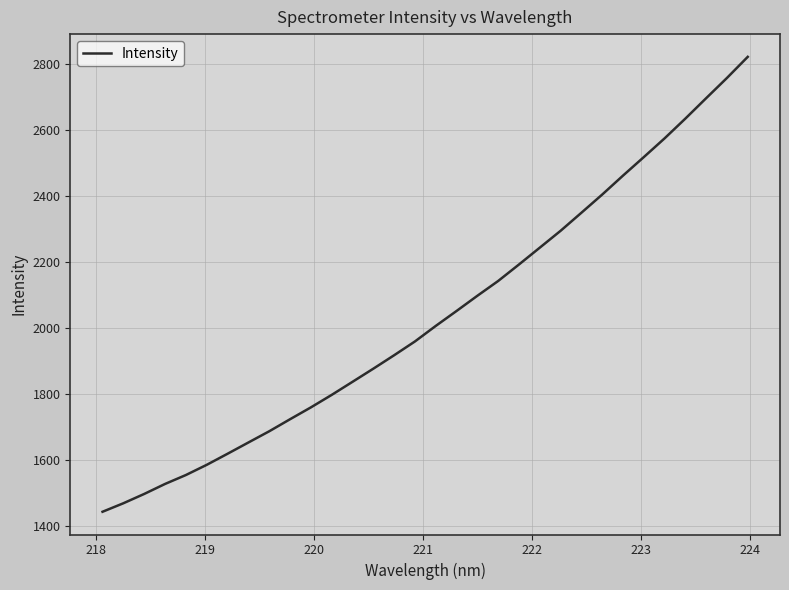

What is the smallest value displayed?

1443.1